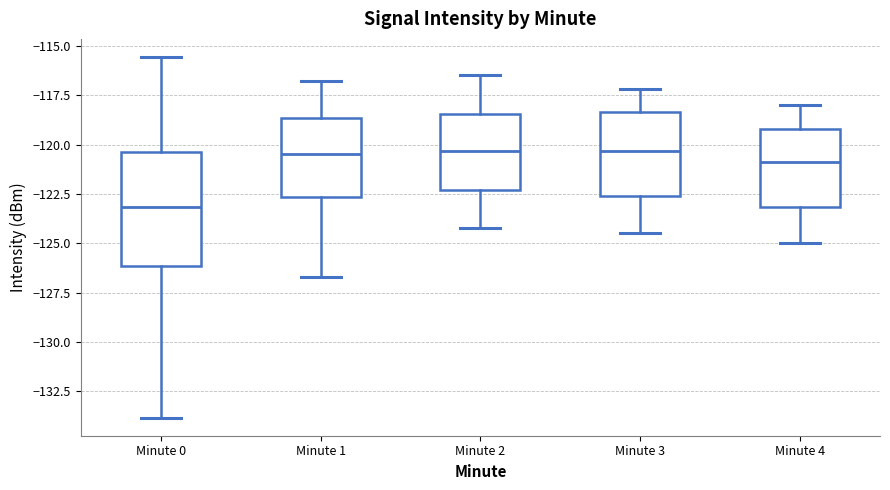

Where does the lower whisker of the box for Minute 0 end on the y-axis? The values are not printed on the chart, so give them approximately, as read against the axis.

-134.0